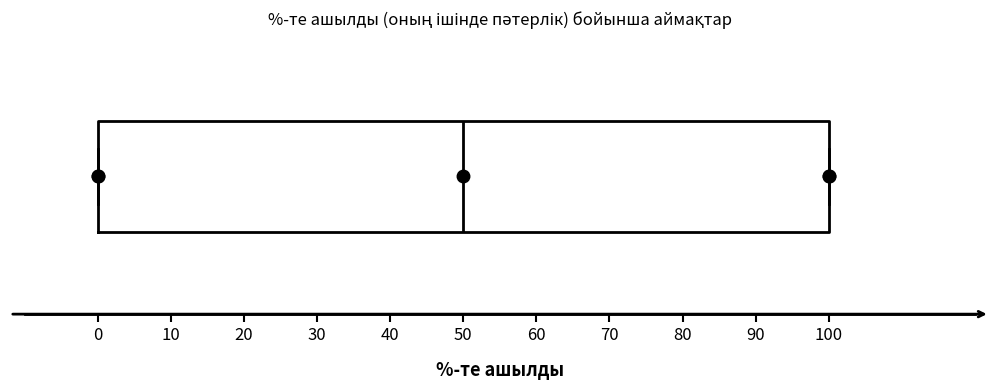

Read this box plot against the x-axis: the position of the median line, the range covered by the box, and the ends of both whiskers. The values are not printed on the chart, so give them approximately, as read against the axis.

median 50, box 0 to 100, whiskers 0 to 100